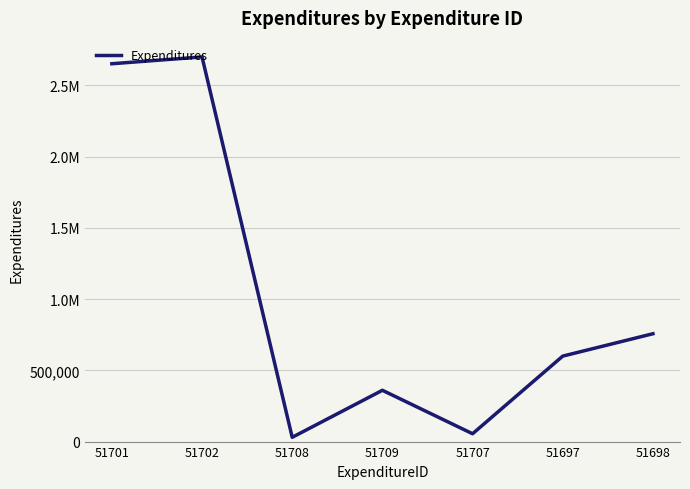

What is the average value?

1022000